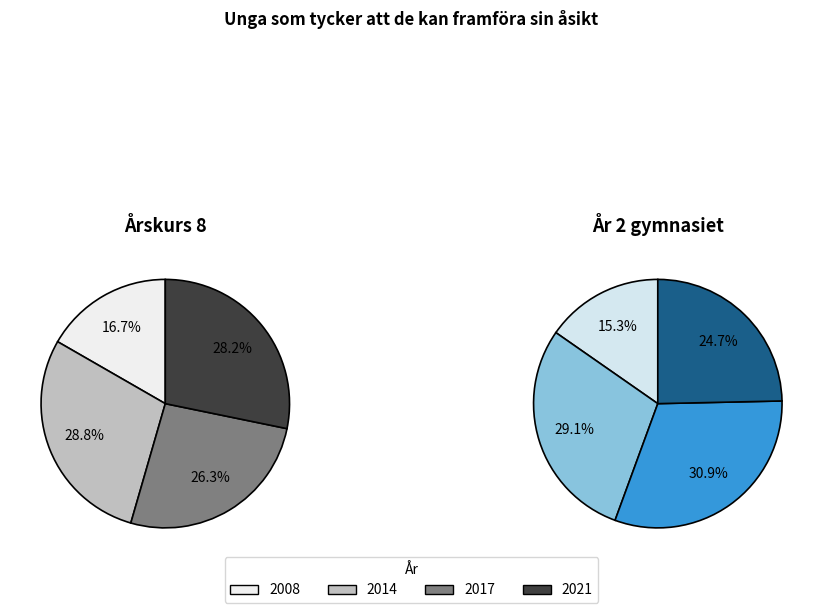

What percentage is the 2021 slice, to the nearest percent?

25%